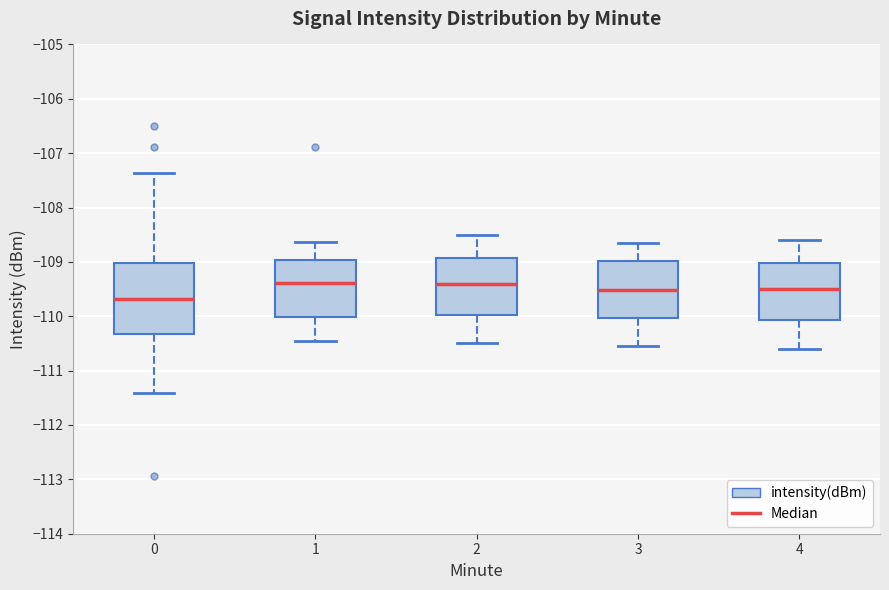

Reading left to right, read every box against the y-axis: the position of its median line, the range the box covers, and the ends of its whiskers. The values are not printed on the chart, so give them approximately, as read against the axis.

0: median -109.7, box -110.3 to -109.0, whiskers -111.4 to -107.4
1: median -109.4, box -110.0 to -109.0, whiskers -110.4 to -108.6
2: median -109.4, box -110.0 to -108.9, whiskers -110.5 to -108.5
3: median -109.5, box -110.0 to -109.0, whiskers -110.5 to -108.6
4: median -109.5, box -110.1 to -109.0, whiskers -110.6 to -108.6